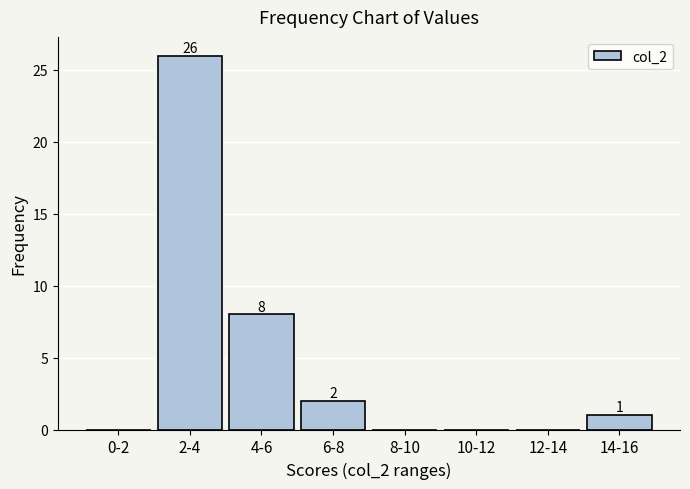

Reading left to right, what are all the values shown in this chart?

0-2=0	2-4=26	4-6=8	6-8=2	8-10=0	10-12=0	12-14=0	14-16=1